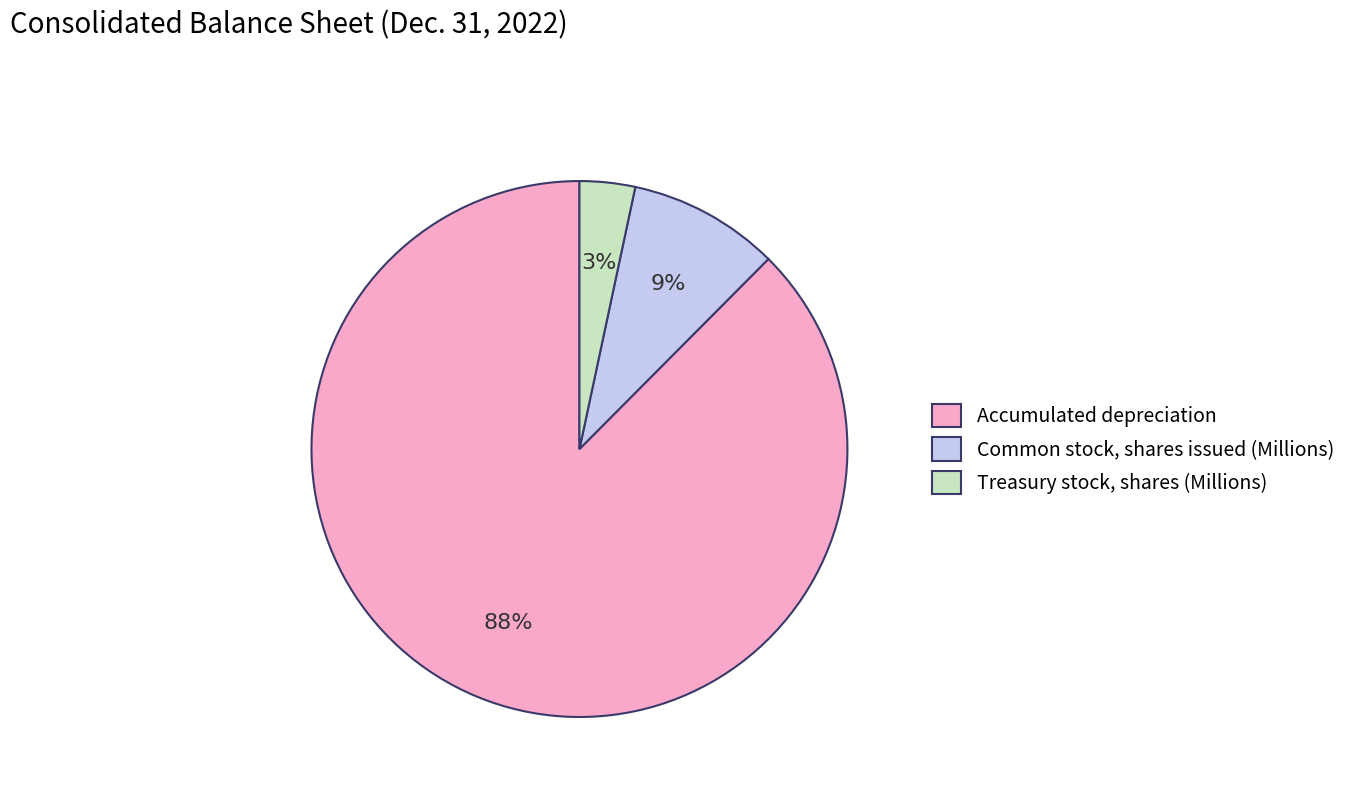

Do Accumulated depreciation and Treasury stock, shares (Millions) together represent more than half of the pie?

Yes